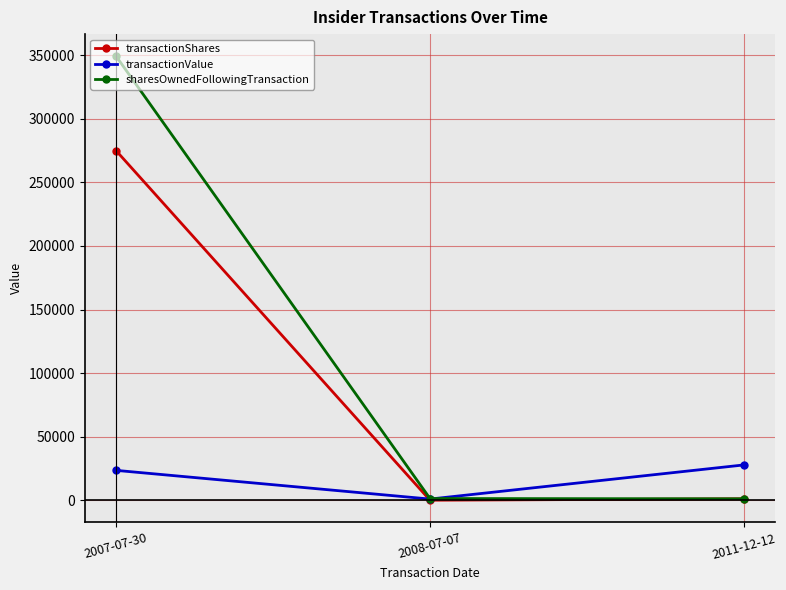

Which series has the largest total across all categories?

sharesOwnedFollowingTransaction